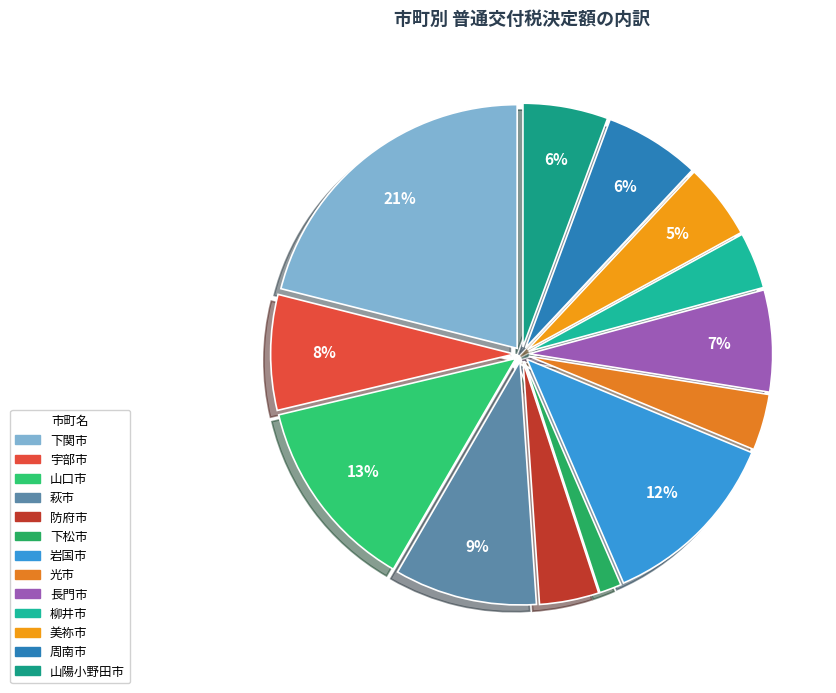

Does any single category account for the majority?

No